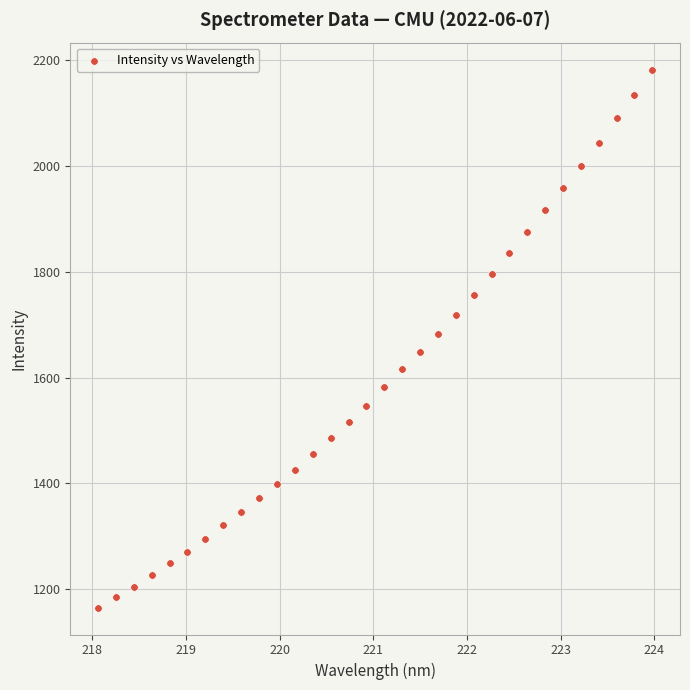

What is the range of X values (max minus min)?

5.9